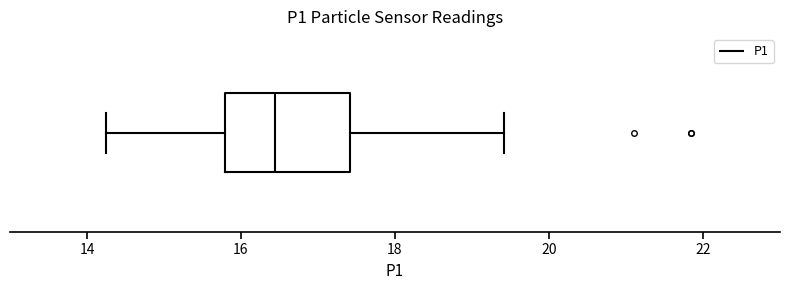

Read this box plot against the x-axis: the position of the median line, the range covered by the box, and the ends of both whiskers. The values are not printed on the chart, so give them approximately, as read against the axis.

median 16.4, box 15.8 to 17.4, whiskers 14.2 to 19.4